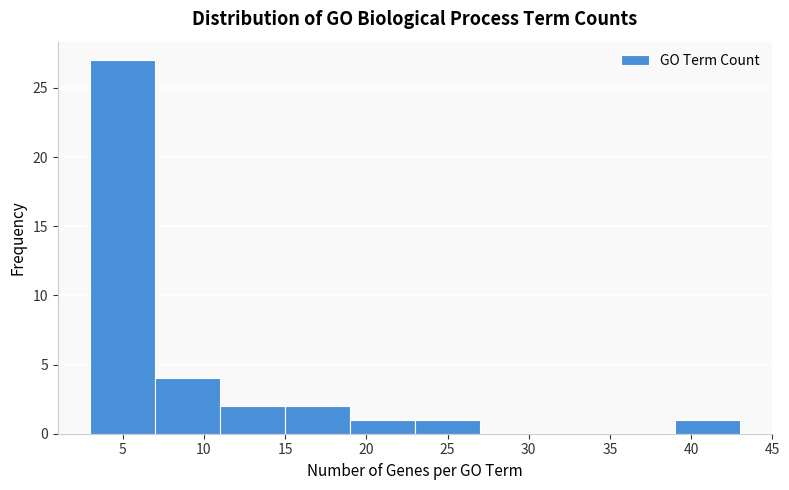

What is the height of the bar covering 23 to 27 on the x-axis? The values are not printed on the chart, so give them approximately, as read against the axis.

1